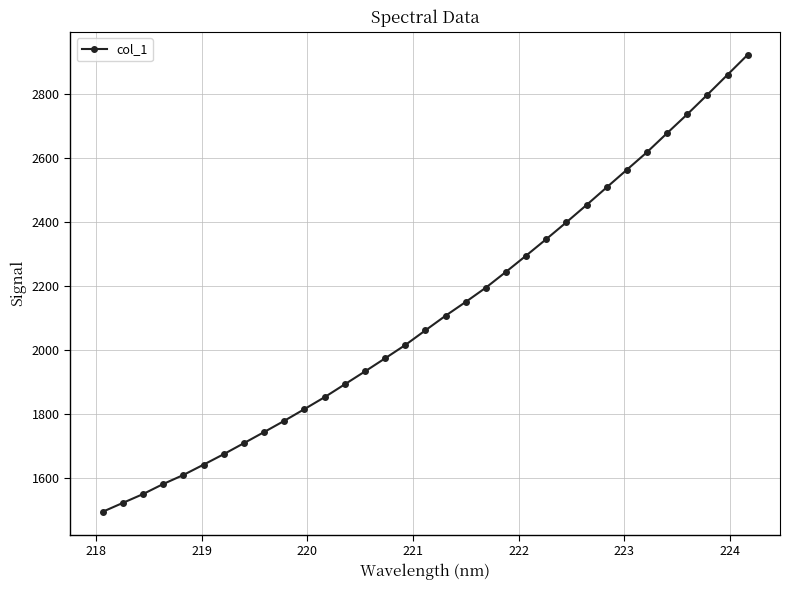

What is the smallest value displayed?

1492.7